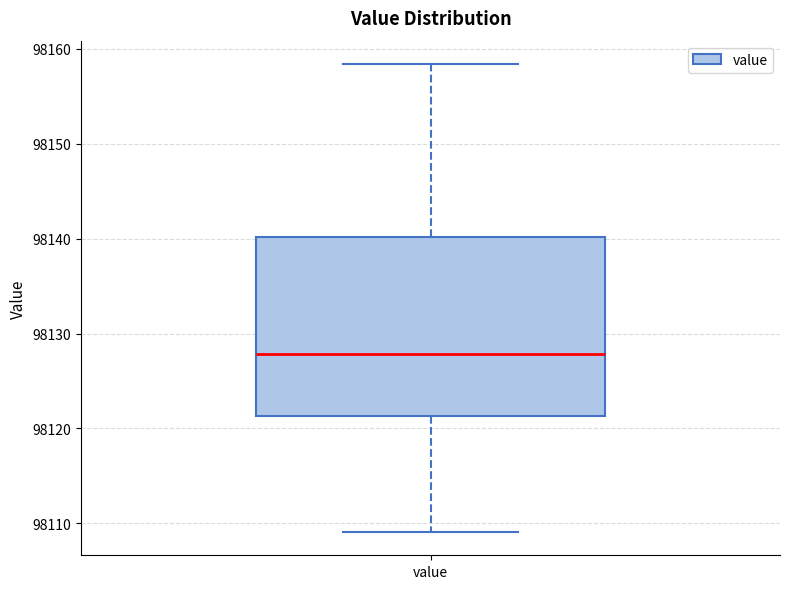

Read this box plot against the y-axis: the position of the median line, the range covered by the box, and the ends of both whiskers. The values are not printed on the chart, so give them approximately, as read against the axis.

median 98128, box 98121 to 98140, whiskers 98109 to 98158